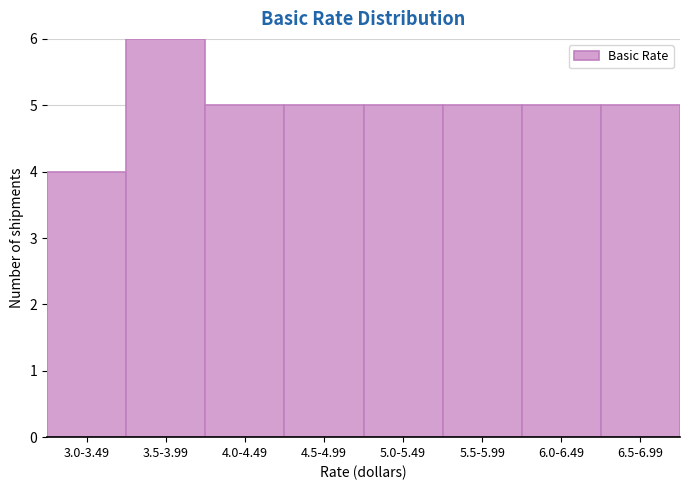

Reading left to right, transcribe all the data shown in this chart.

3.0-3.49=4	3.5-3.99=6	4.0-4.49=5	4.5-4.99=5	5.0-5.49=5	5.5-5.99=5	6.0-6.49=5	6.5-6.99=5